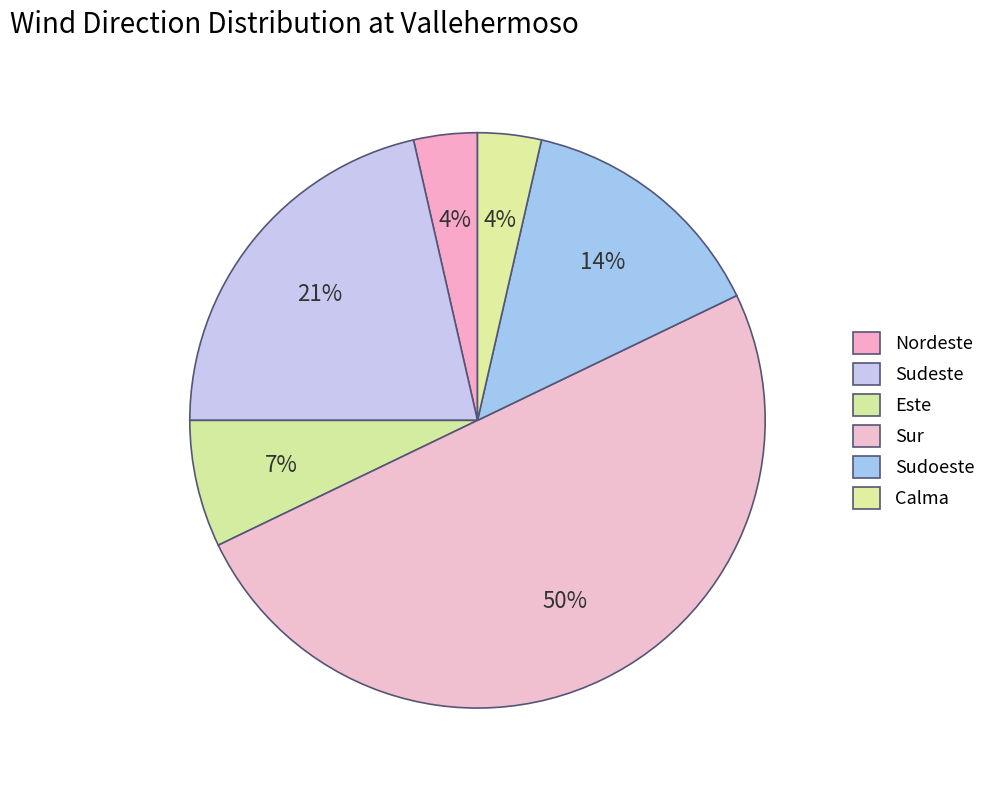

Count the number of slices in the pie.

6